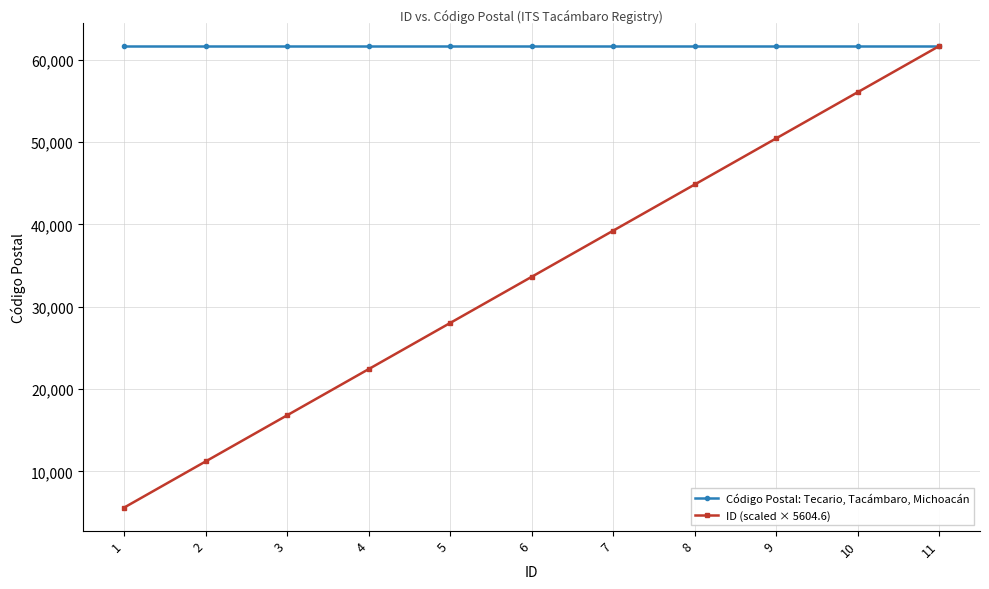

Reading left to right, extract all data points from this chart.

Código Postal: Tecario, Tacámbaro, Michoacán: 61651.0	61651.0	61651.0	61651.0	61651.0	61651.0	61651.0	61651.0	61651.0	61651.0	61651.0
ID (scaled × 5604.6): 5604.6	11209.2	16813.8	22418.4	28023.0	33627.6	39232.2	44836.8	50441.4	56046.0	61650.6